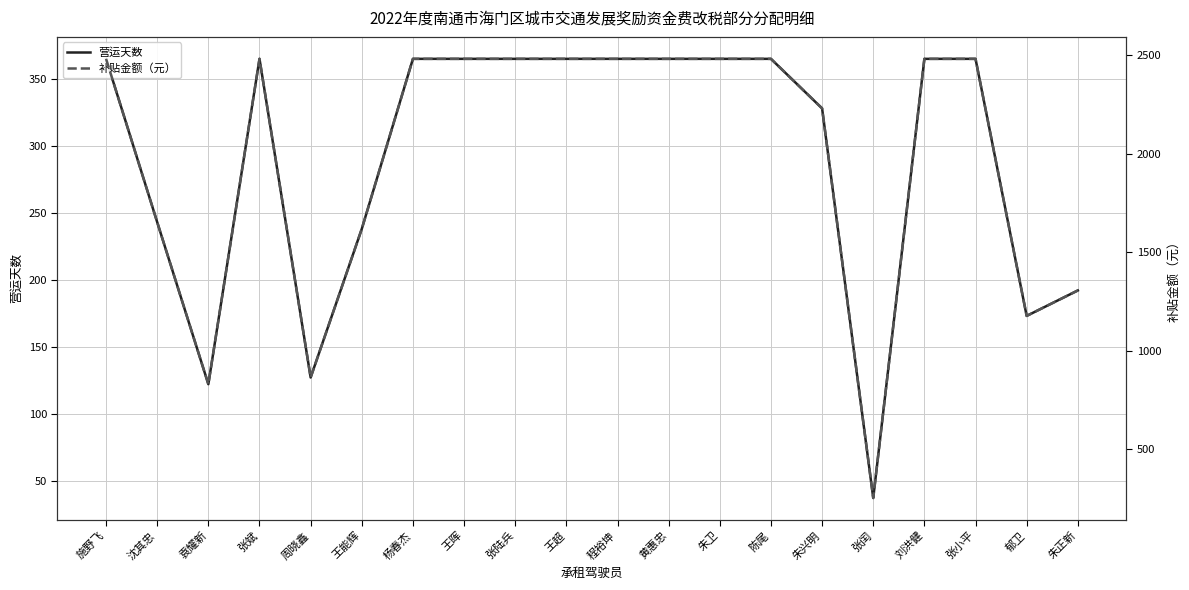

How many lines are shown in the chart?

2